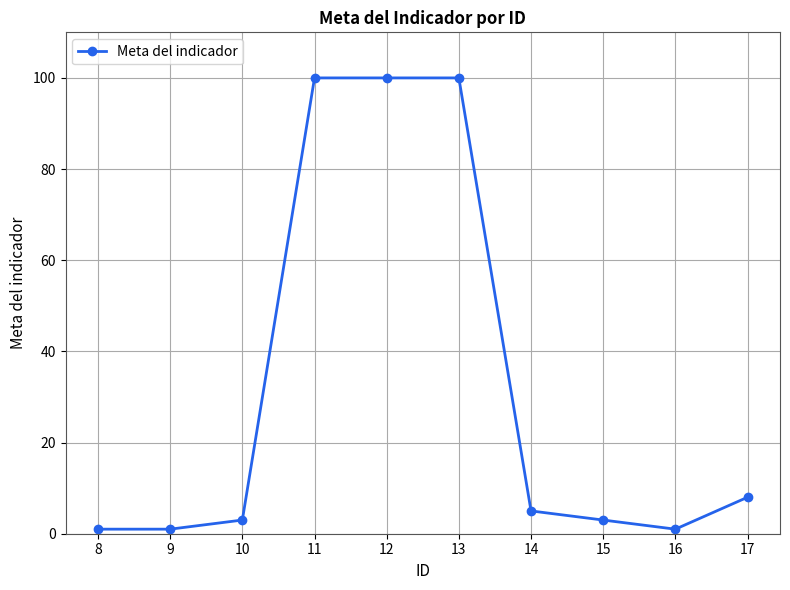

What is the sum of all values?

322